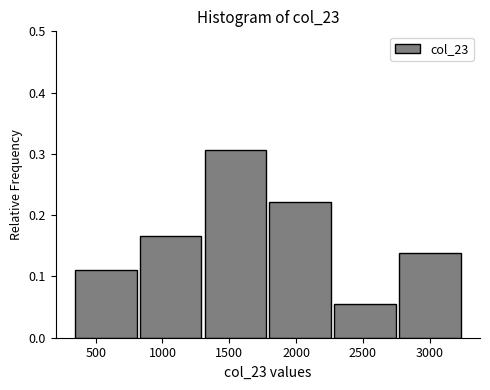

How tall is the bar that spans 850 to 1300 on the x-axis? Neither the bar edges nor the heights are printed on the chart, so give them approximately, as read against the axes.

0.17